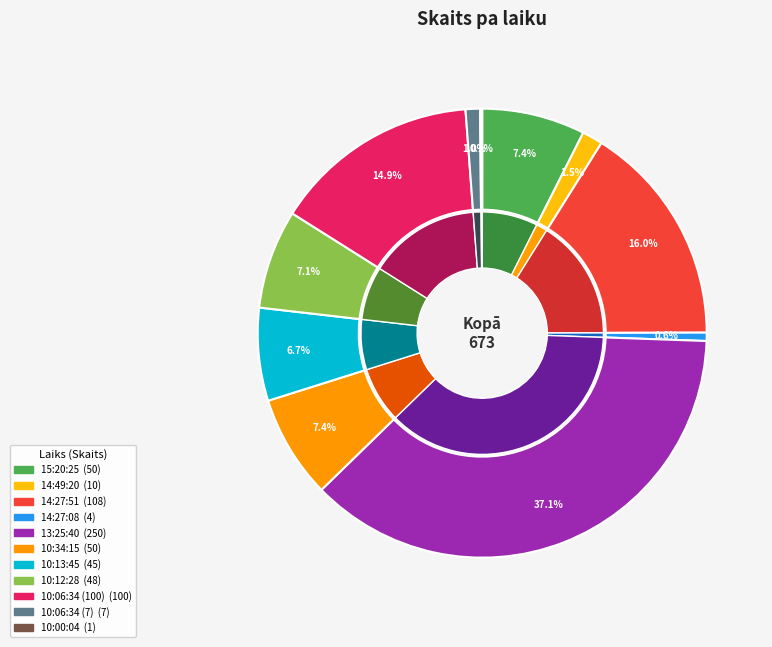

Combined, do 14:27:08 and 10:13:45 account for over 50%?

No